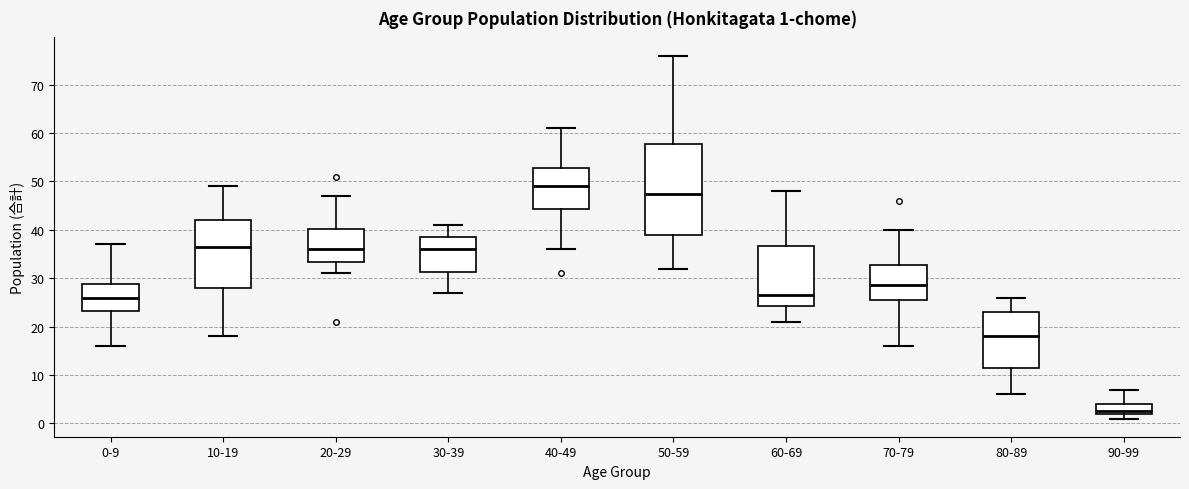

Which box has the highest median line?

40-49